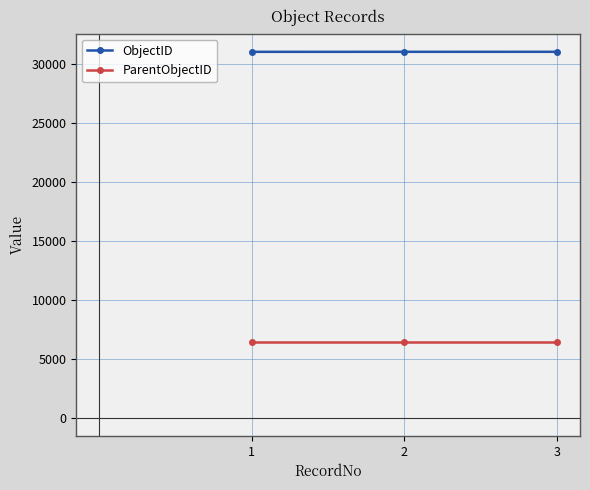

What is the spread (max minus min) of values at 2?

24645